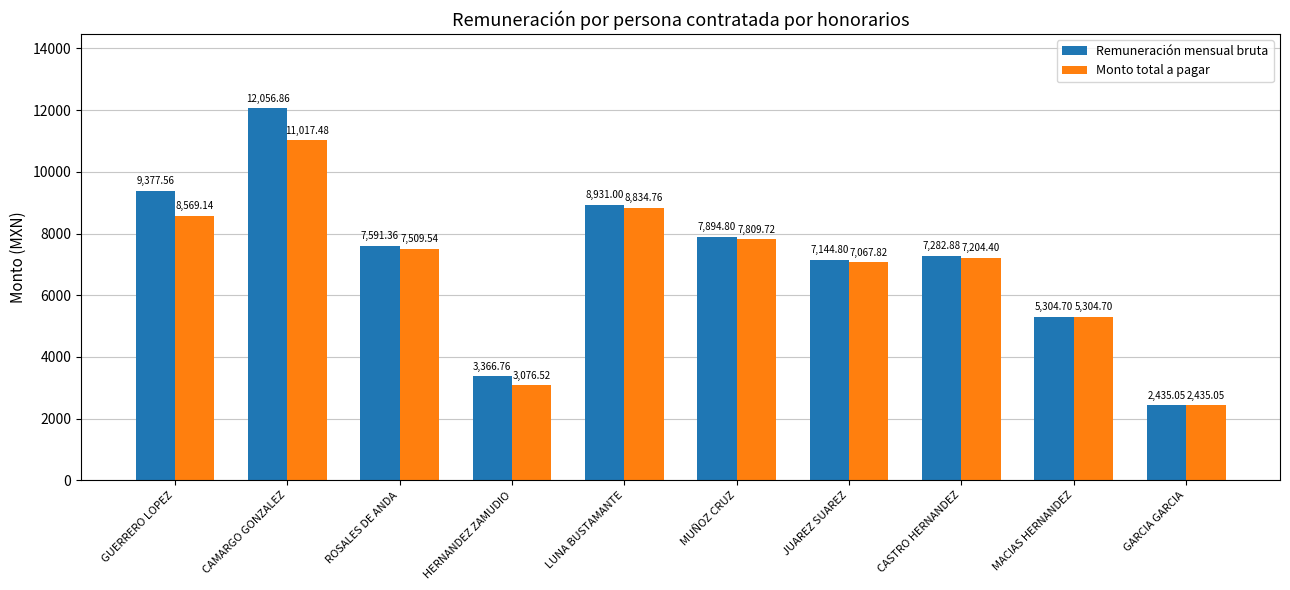

What is the difference between the Monto total a pagar values at CASTRO HERNANDEZ and GUERRERO LOPEZ?

1364.7